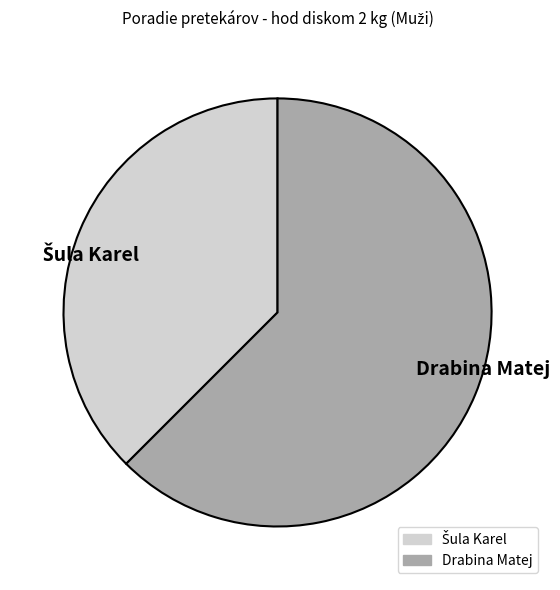

Is there a majority slice in this chart?

Yes